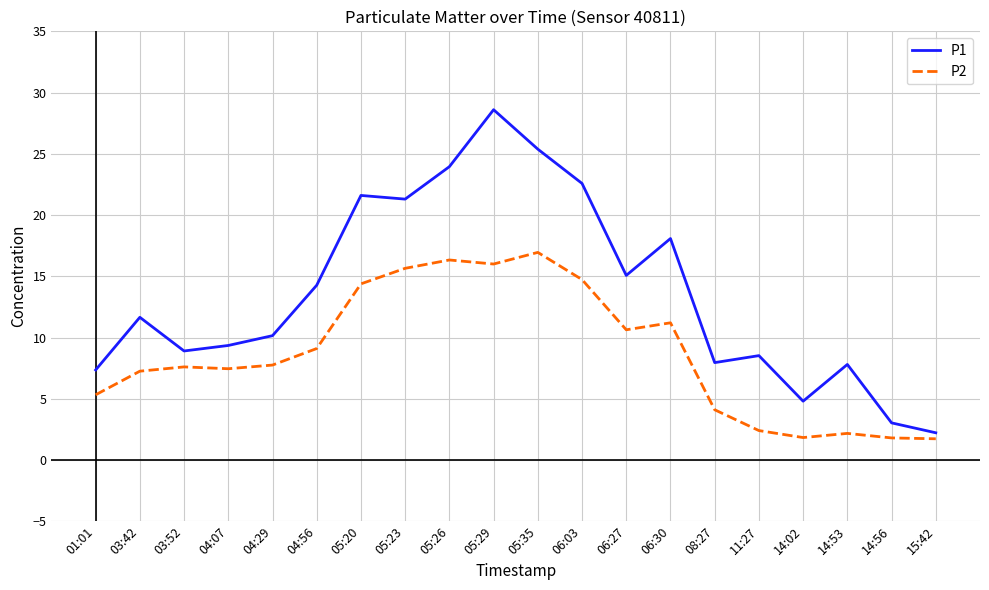

Is the value of P2 at 14:53 greater than the value of P1 at 08:27?

No